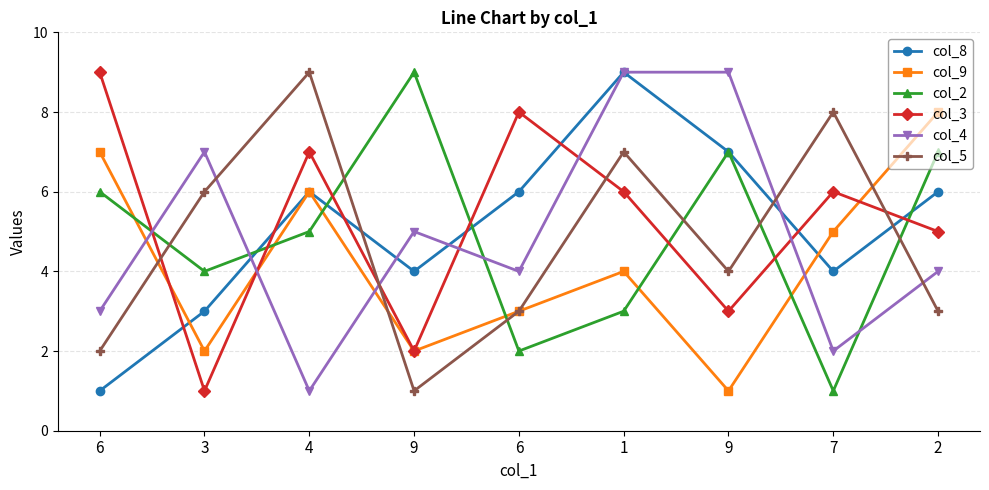

Between 6 and 7, which is larger?

6